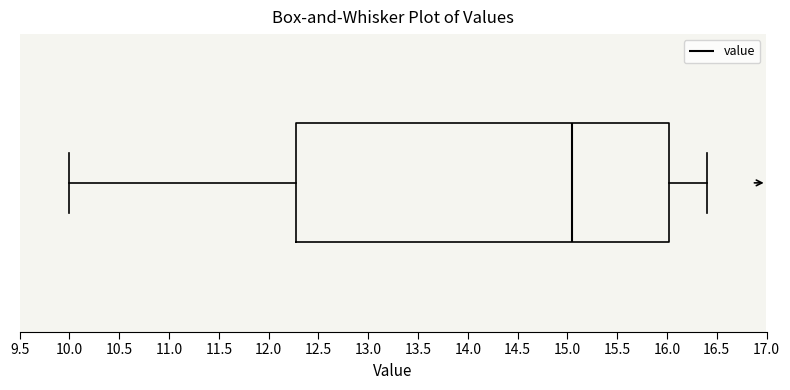

Where does the left whisker of the box end on the x-axis? The values are not printed on the chart, so give them approximately, as read against the axis.

10.00